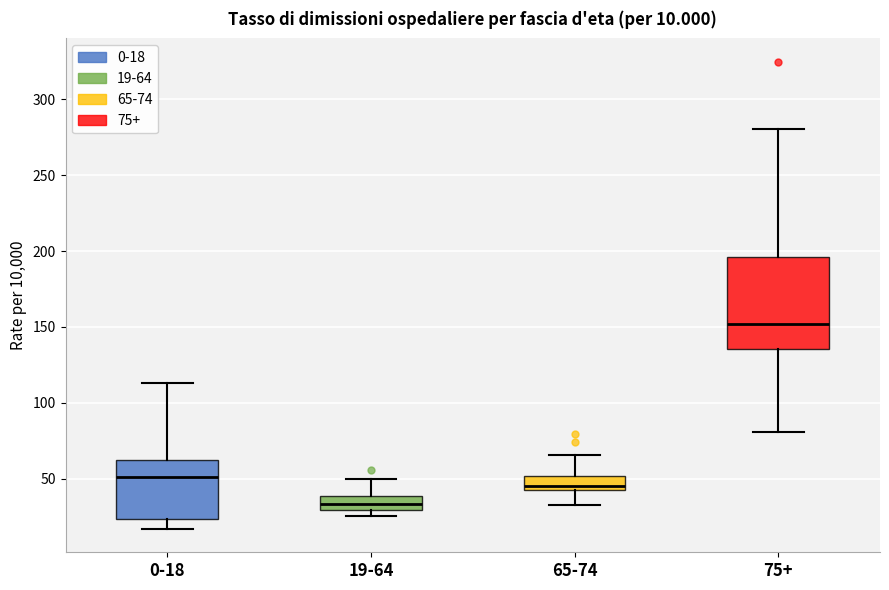

Which box is the tallest, from its lower edge to its upper edge?

75+